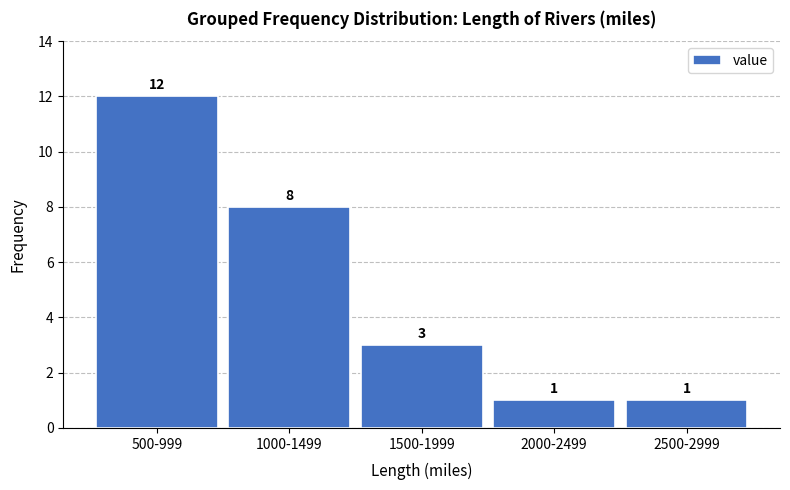

Reading left to right, extract all data points from this chart.

500-999=12	1000-1499=8	1500-1999=3	2000-2499=1	2500-2999=1